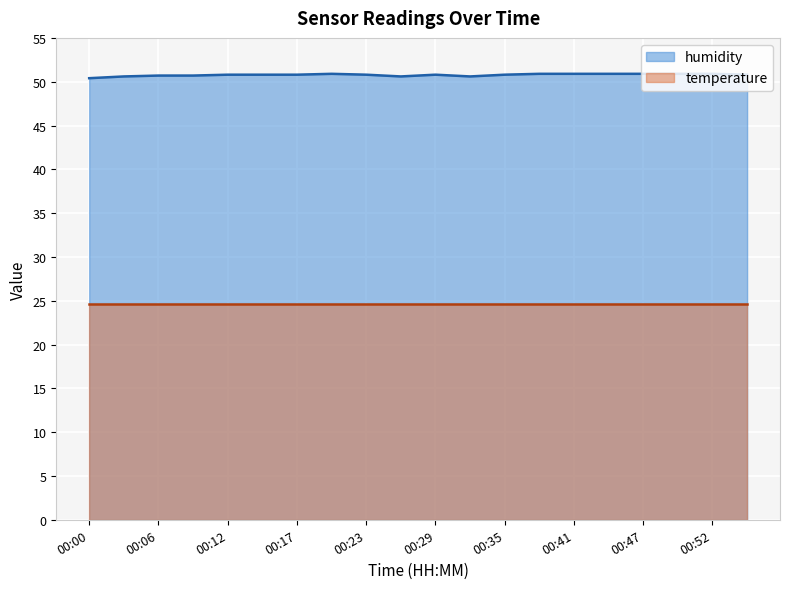

Rank the categories by value from highest to lowest.

00:20, 00:38, 00:41, 00:44, 00:47, 00:50, 00:52, 00:12, 00:14, 00:17, 00:23, 00:29, 00:35, 00:55, 00:06, 00:09, 00:03, 00:26, 00:32, 00:00